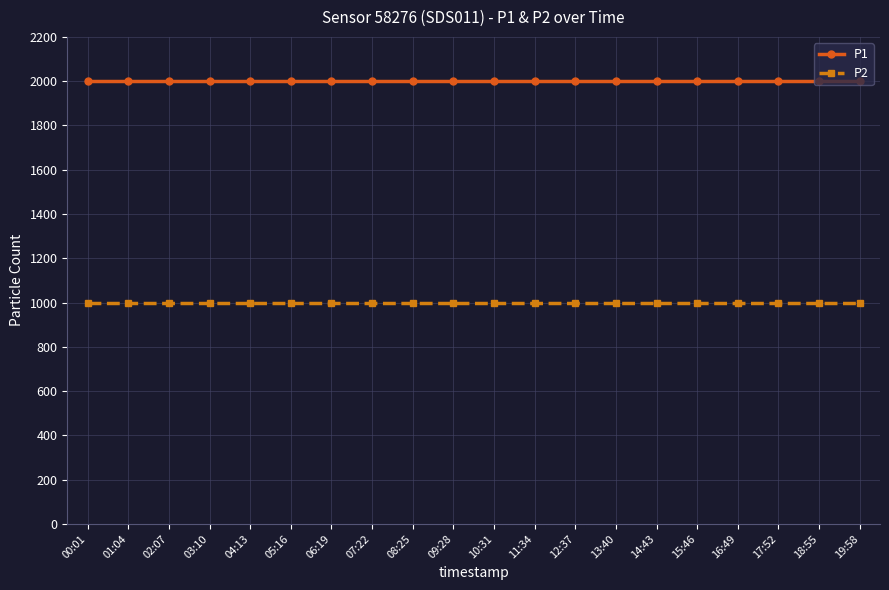

What is the greatest value displayed?

1999.9